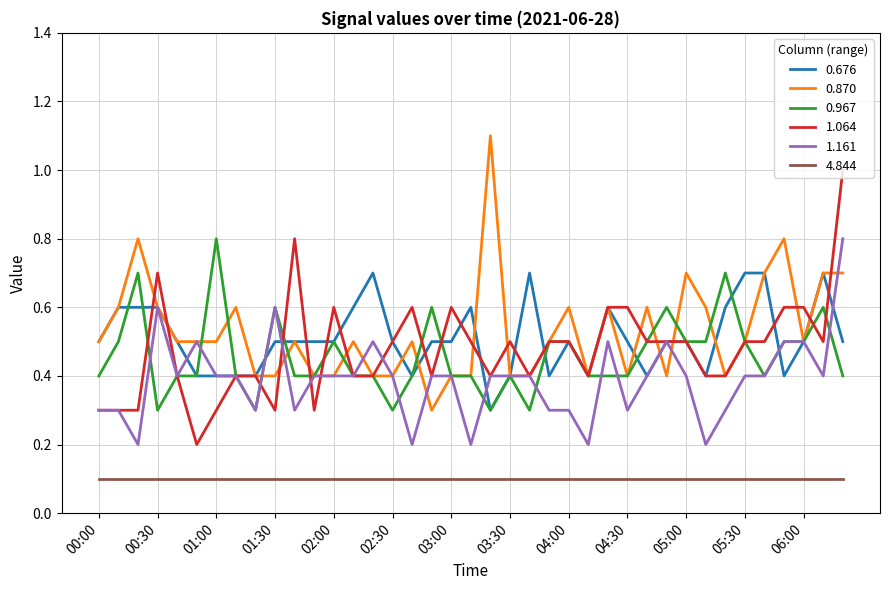

True or false: 1.064 and 0.967 cross at least once.

True